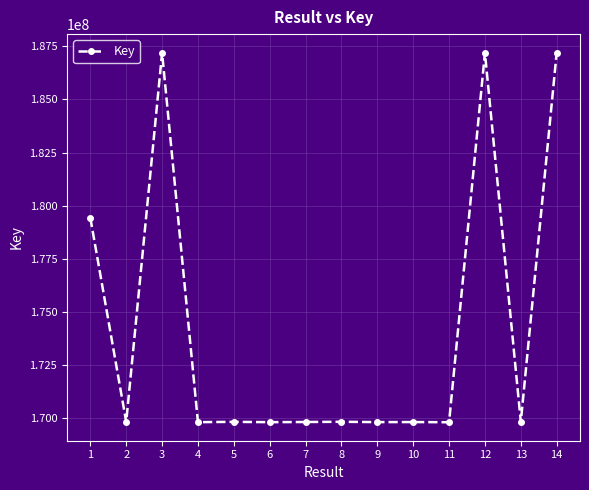

At which category does the data reach its first local peak?

3